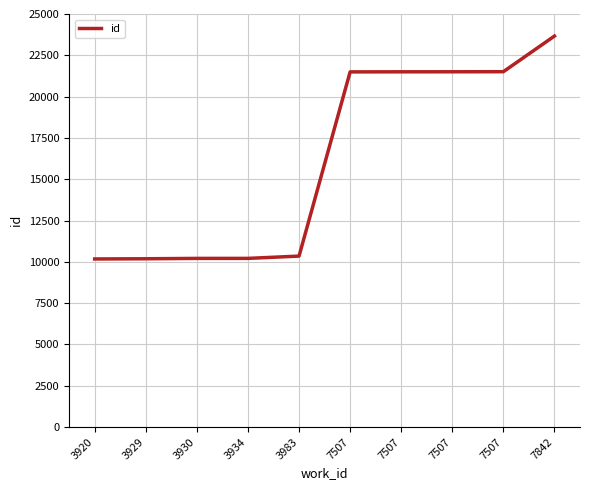

True or false: there are more than 0 points higher than both neighbors.

False